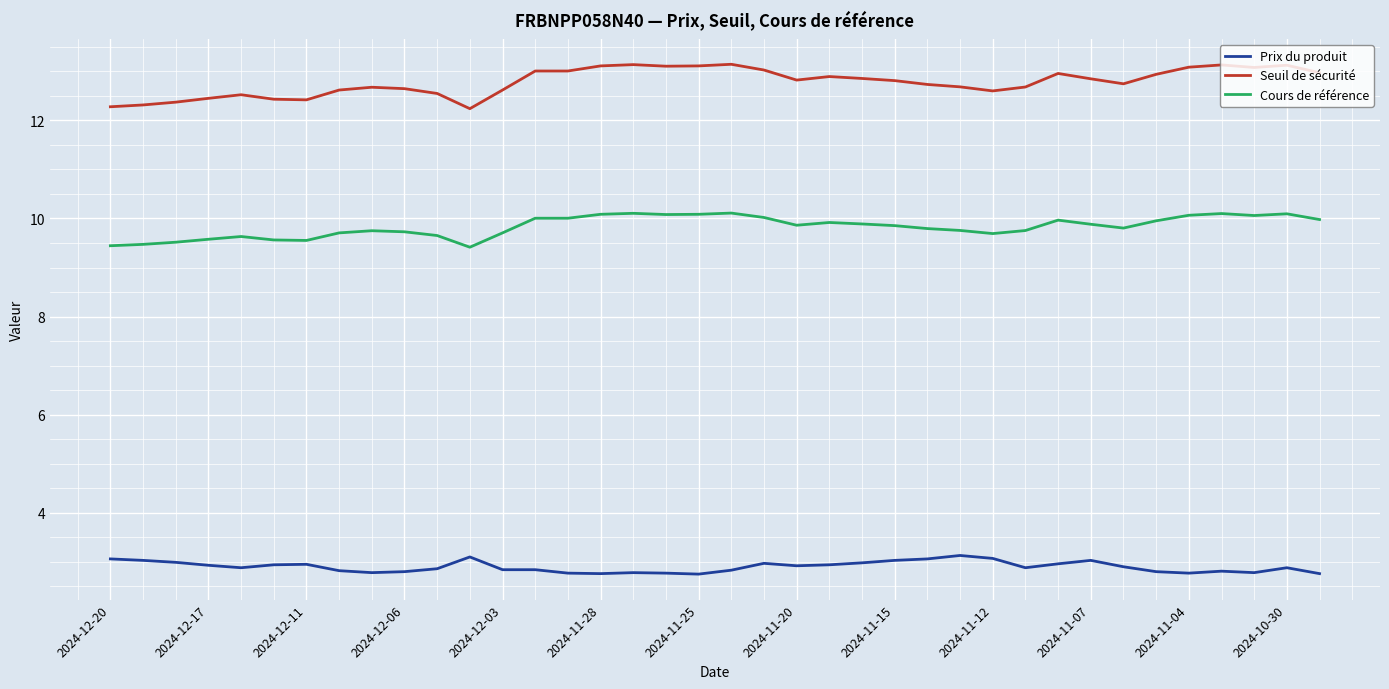

What is the minimum value shown in the chart?

2.8